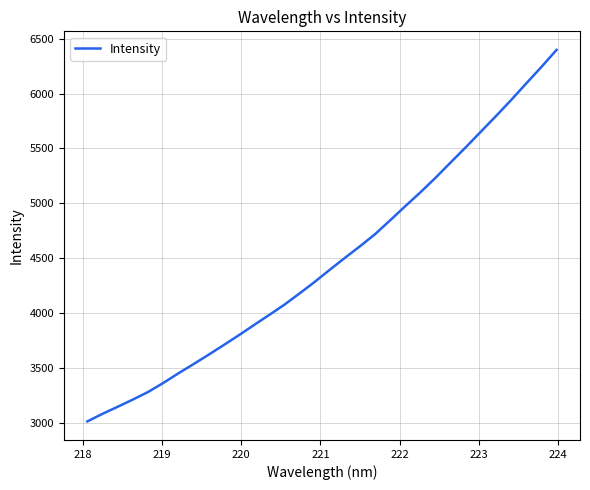

What is the minimum value shown in the chart?

3014.2